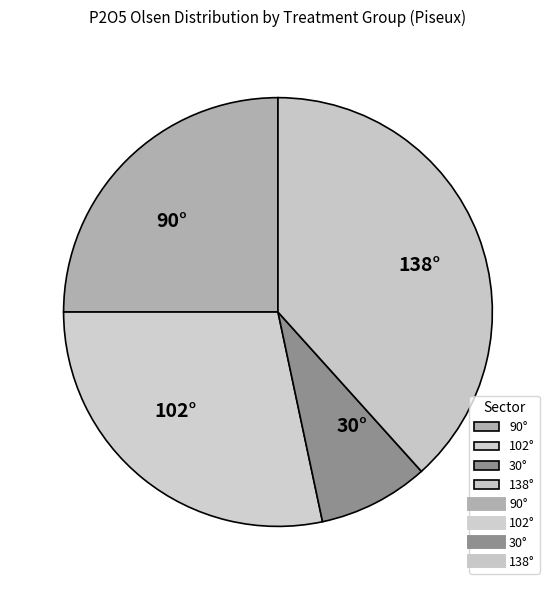

How many segments does this pie chart have?

4